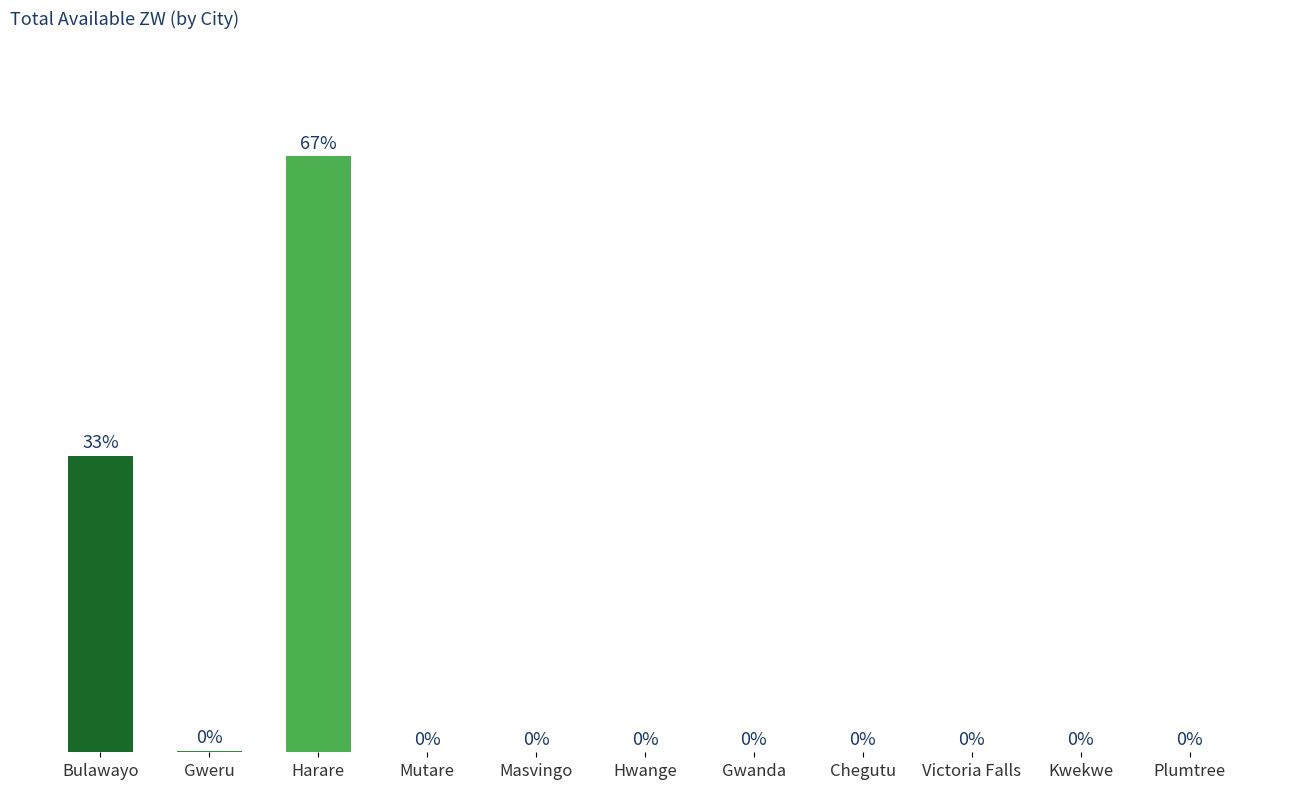

Where is the data nearest to the value 33?

Bulawayo